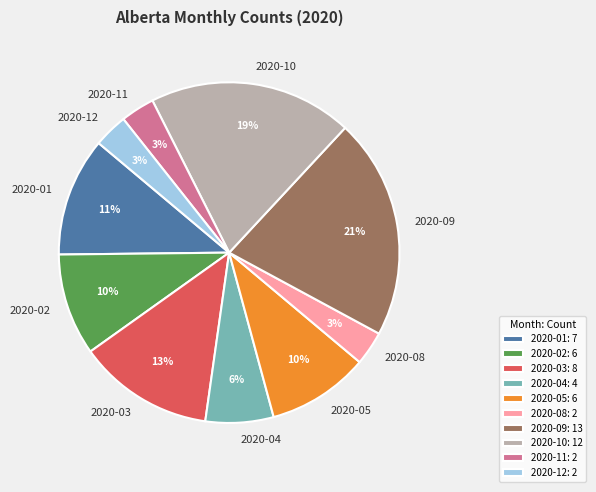

Which slice is the largest?

2020-09